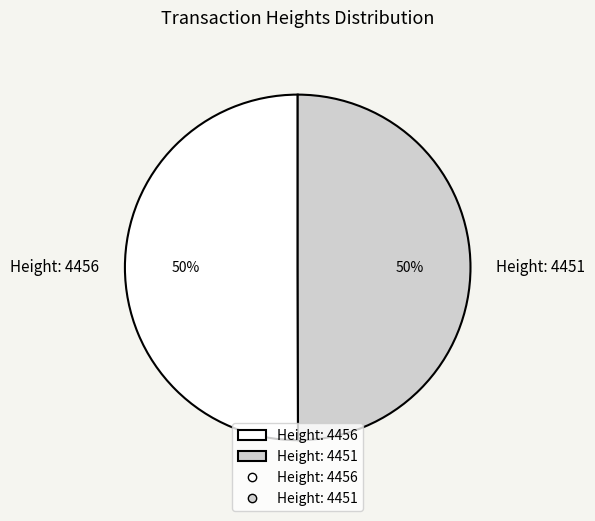

Count the number of slices in the pie.

2